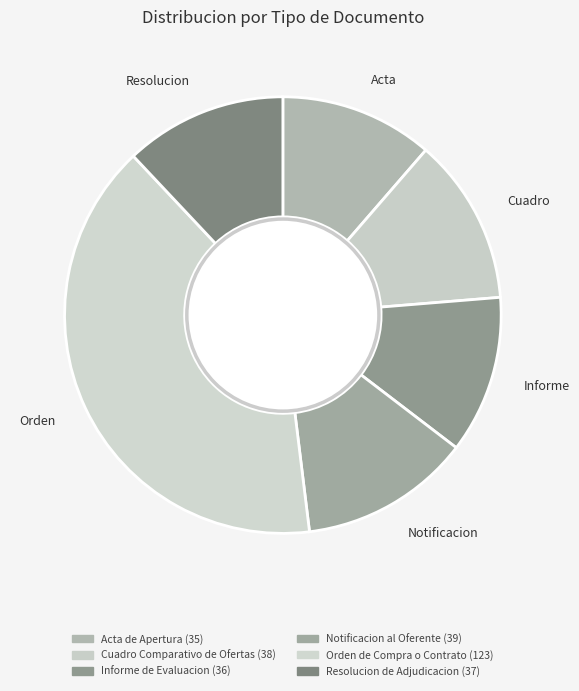

How many slices are in this pie chart?

6